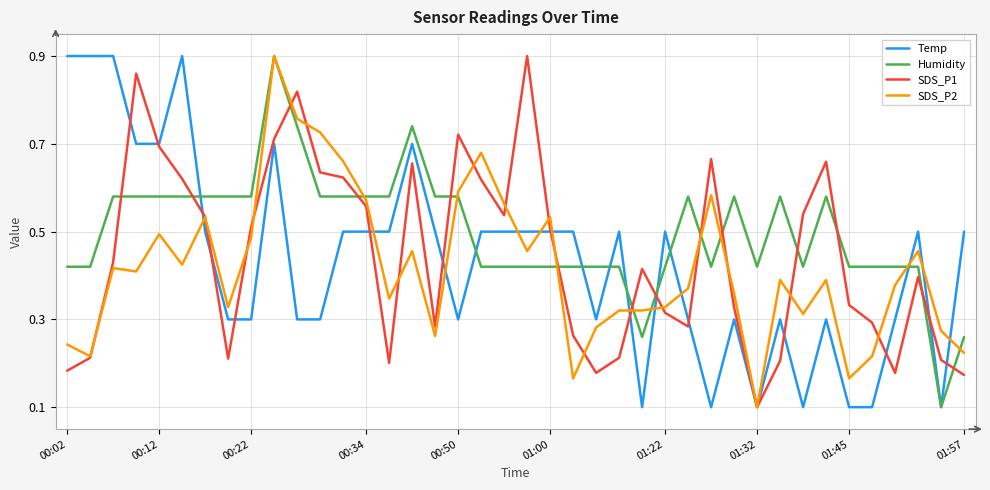

Where is SDS_P2 nearest to the value 0?

01:32